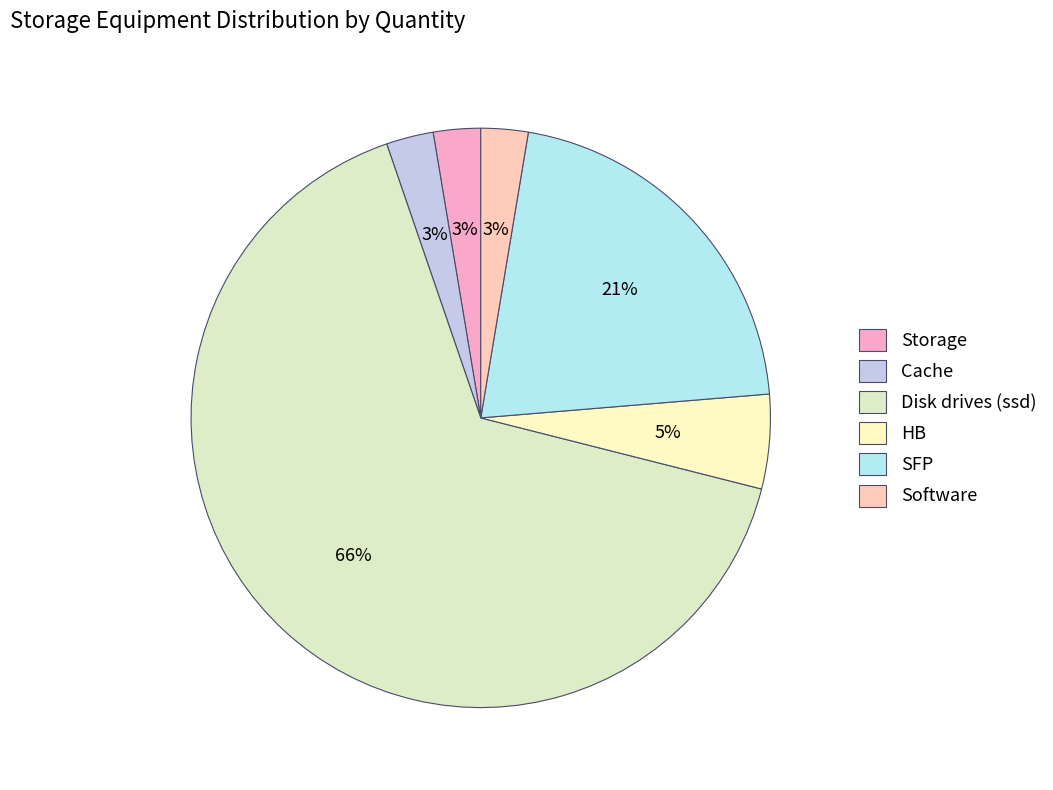

To the nearest percent, what portion does SFP represent?

21%